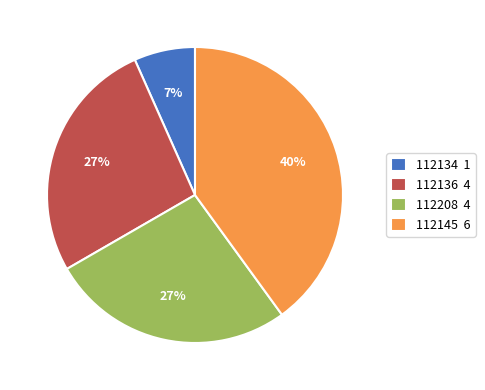

True or false: 112134 accounts for 7% of the total.

True